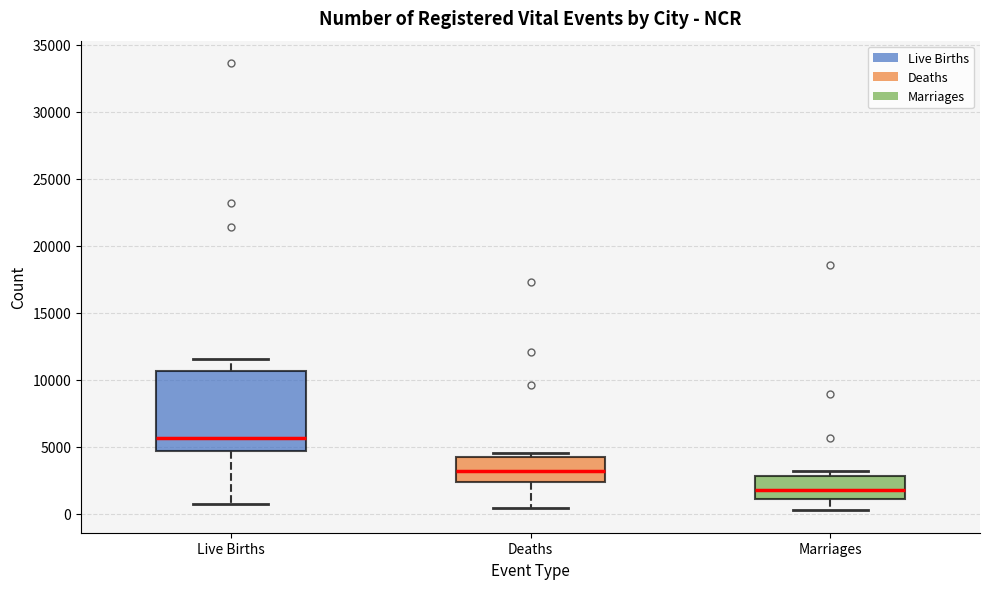

Reading left to right, transcribe this box plot: for each box, give where its median line is, the range the box spans, and where its two whiskers end, as read against the y-axis. The values are not printed on the chart, so give them approximately, as read against the axis.

Live Births: median 5500, box 4500 to 10500, whiskers 500 to 11500
Deaths: median 3000, box 2500 to 4000, whiskers 500 to 4500
Marriages: median 2000, box 1000 to 3000, whiskers 0 to 3000 (just above the box's upper edge)